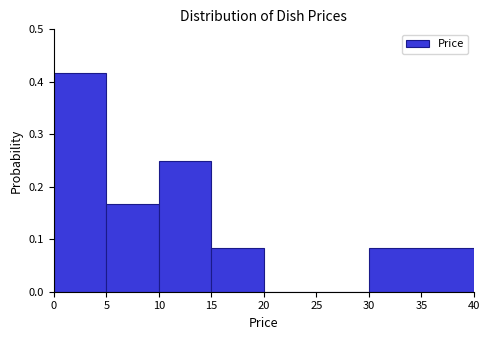

Reading left to right, list every bar in this chart as the range it spans on the x-axis followed by its height. The values are not printed on the chart, so give them approximately, as read against the axis.

0 to 5: 0.42
5 to 10: 0.17
10 to 15: 0.25
15 to 20: 0.08
20 to 25: 0
25 to 30: 0
30 to 40: 0.08